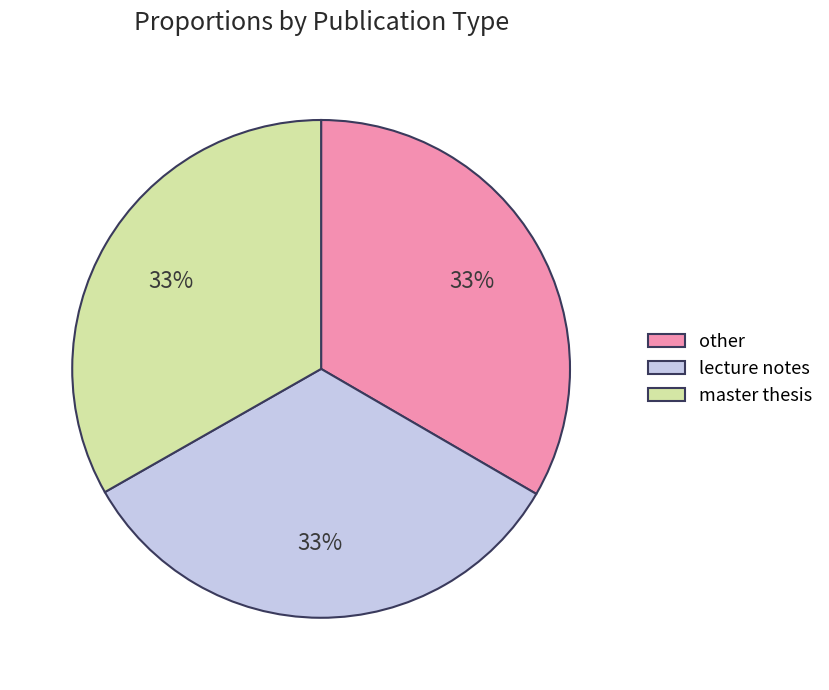

Combined, do master thesis and lecture notes account for over 50%?

Yes